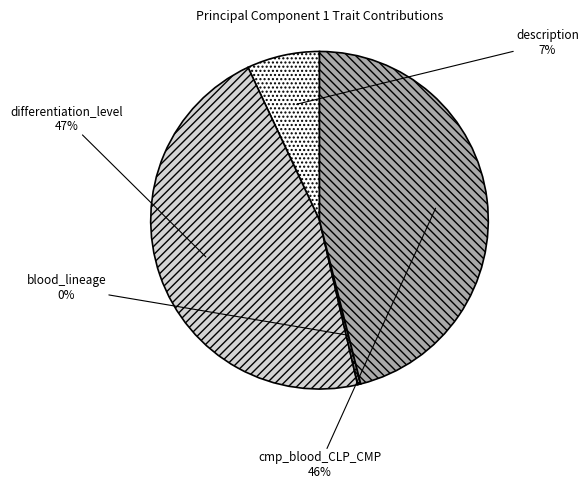

To the nearest percent, what is the average slice percentage?

25%